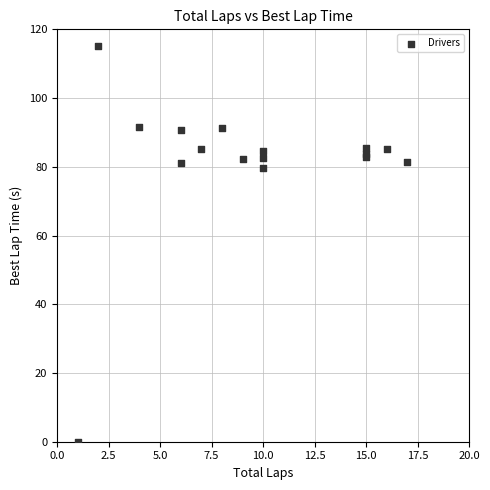

What Y value in the scatter plot is closest to 57?

79.7